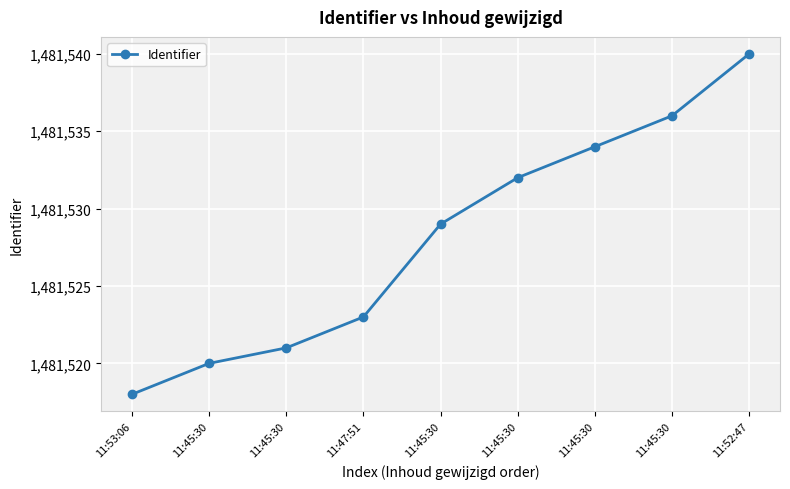

How many data points are less than 1481529?

4